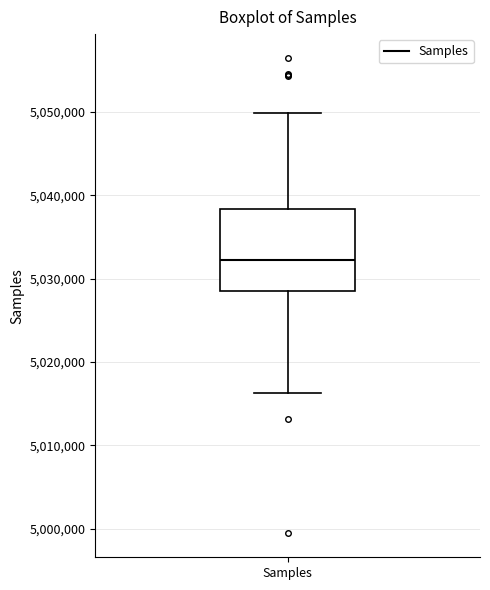

Transcribe this box plot: give where the median line is, the range the box spans, and where the two whiskers end, as read against the y-axis. The values are not printed on the chart, so give them approximately, as read against the axis.

median 5032000, box 5029000 to 5038000, whiskers 5016000 to 5050000